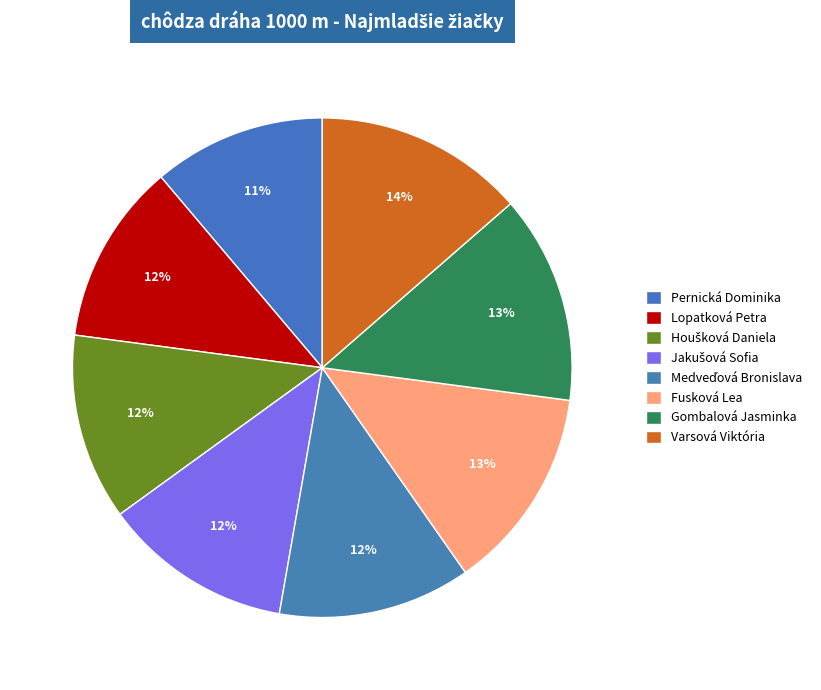

To the nearest percent, what percentage of the pie is Varsová Viktória?

14%